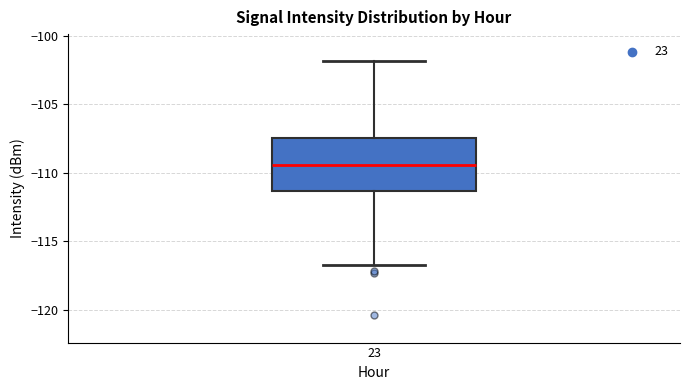

Where does the lower whisker of the box at x = 23 end on the y-axis? The values are not printed on the chart, so give them approximately, as read against the axis.

-116.5